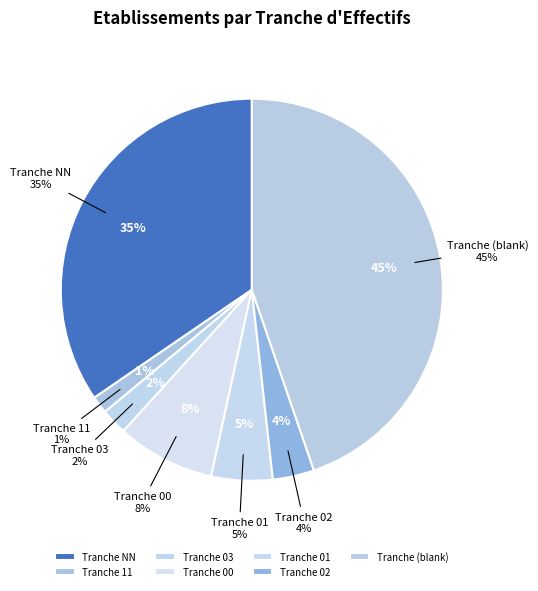

The 03 slice represents 2% of the pie. True or false?

True